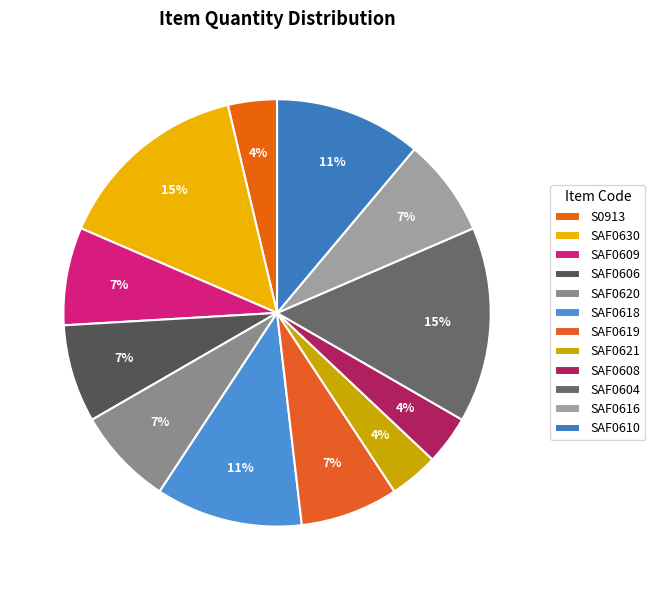

How many segments does this pie chart have?

12